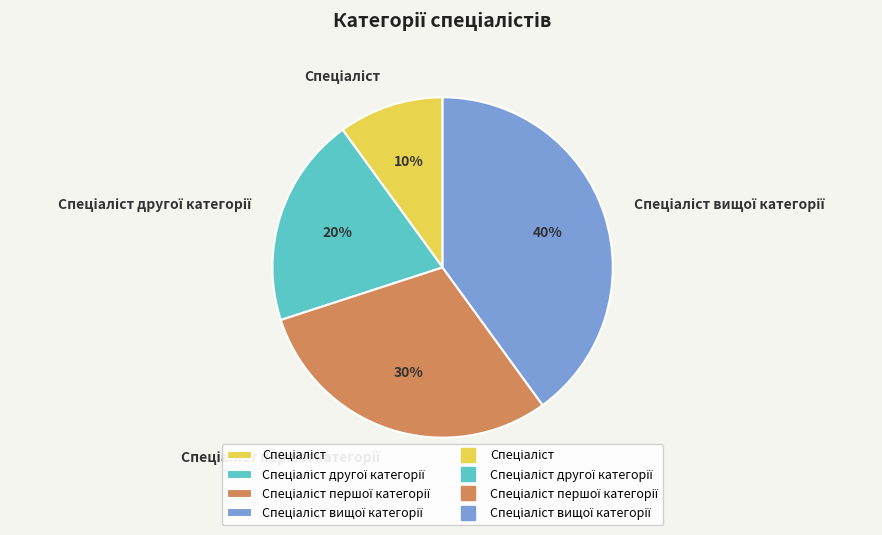

To the nearest percent, what is the difference between the largest and smallest slice percentages?

30%